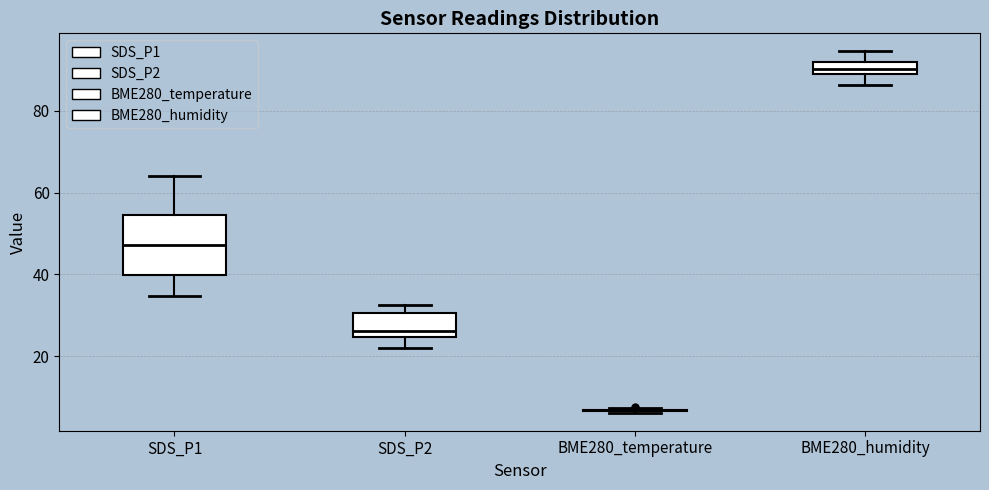

Where is the lower edge of the box for SDS_P1 on the y-axis? The values are not printed on the chart, so give them approximately, as read against the axis.

40